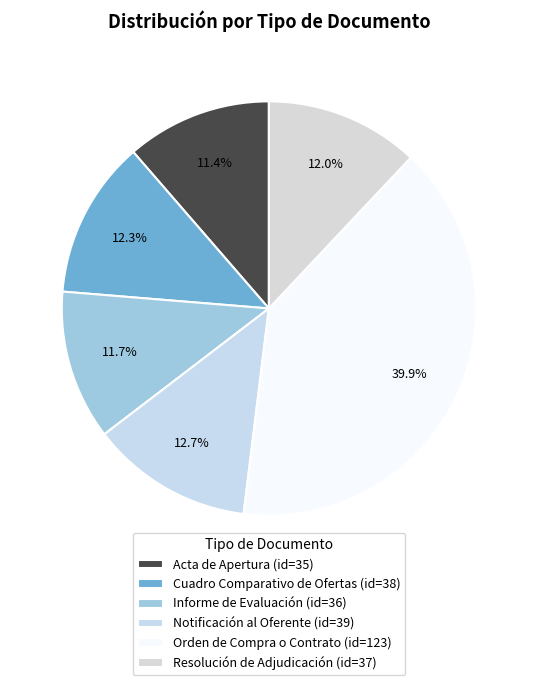

To the nearest percent, what percentage of the pie is Informe de Evaluación?

12%